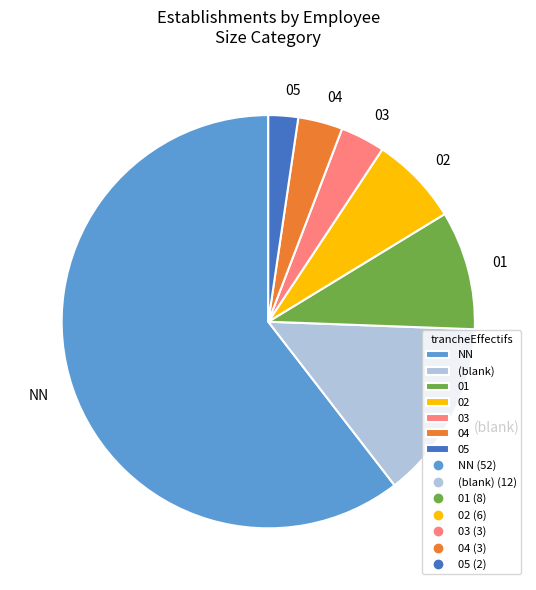

Which has a higher value, 03 or (blank)?

(blank)